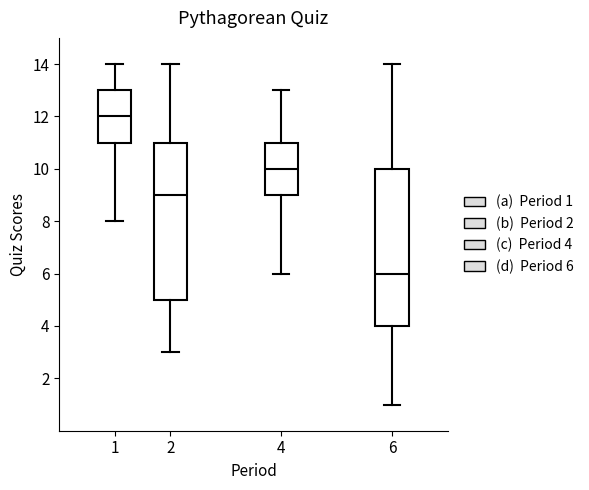

Where is the lower edge of the box at x = 2 on the y-axis? The values are not printed on the chart, so give them approximately, as read against the axis.

5